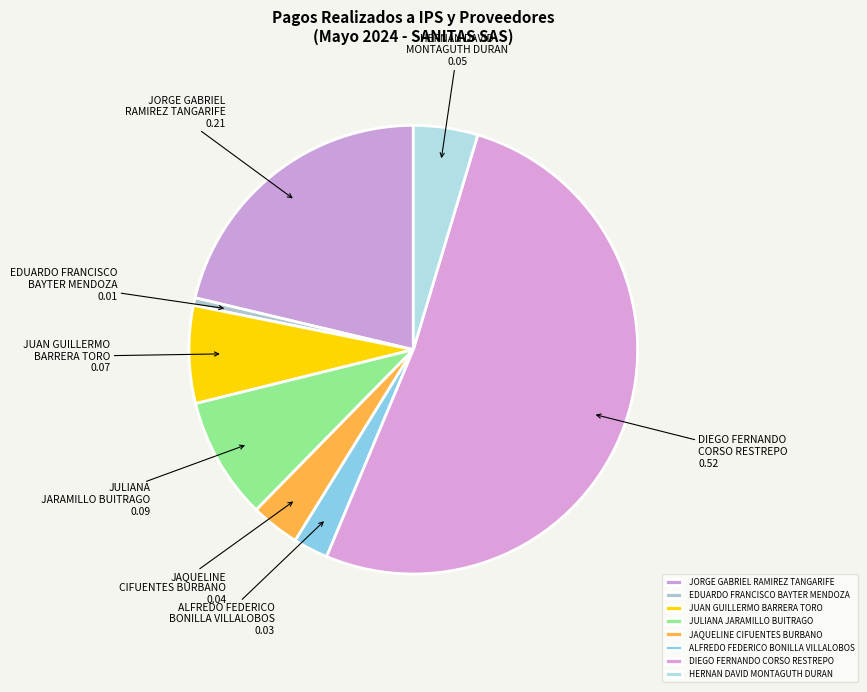

What is the ratio of the value at JORGE GABRIEL RAMIREZ TANGARIFE to the value at ALFREDO FEDERICO BONILLA VILLALOBOS?

8.5